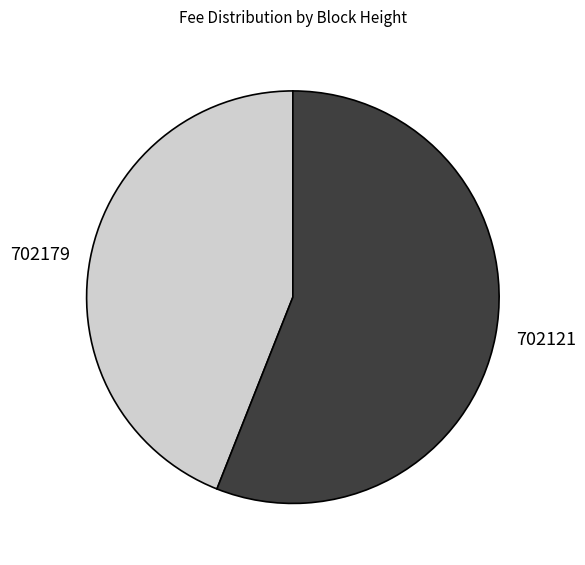

Do 702121 and 702179 together represent more than half of the pie?

Yes